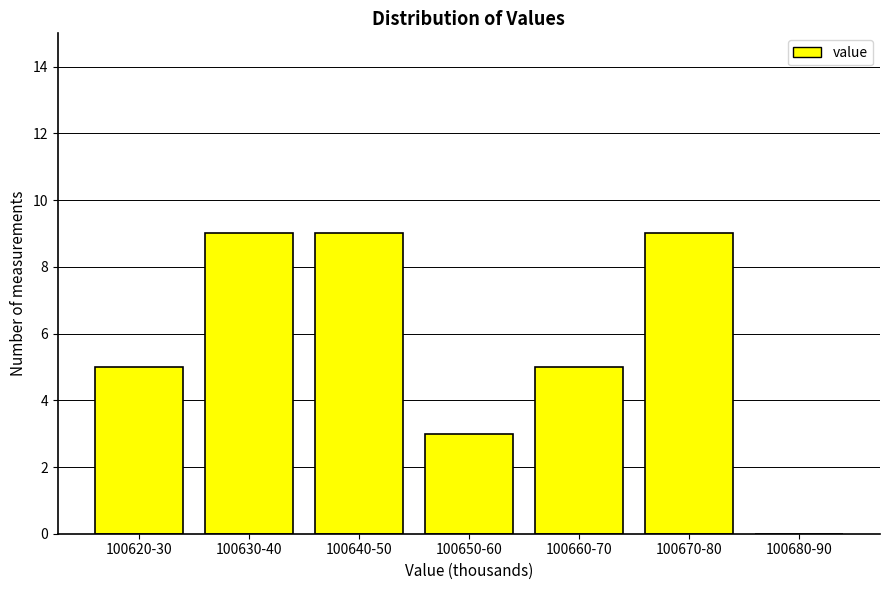

Reading left to right, list all the values displayed in this chart.

100620-30=5	100630-40=9	100640-50=9	100650-60=3	100660-70=5	100670-80=9	100680-90=0